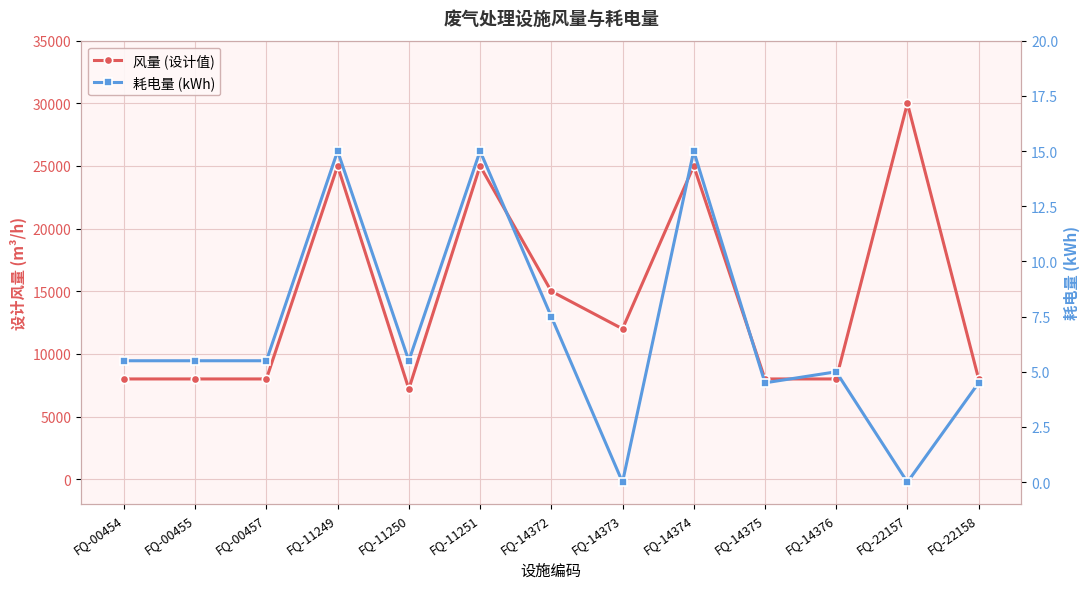

How many lines are shown in the chart?

2